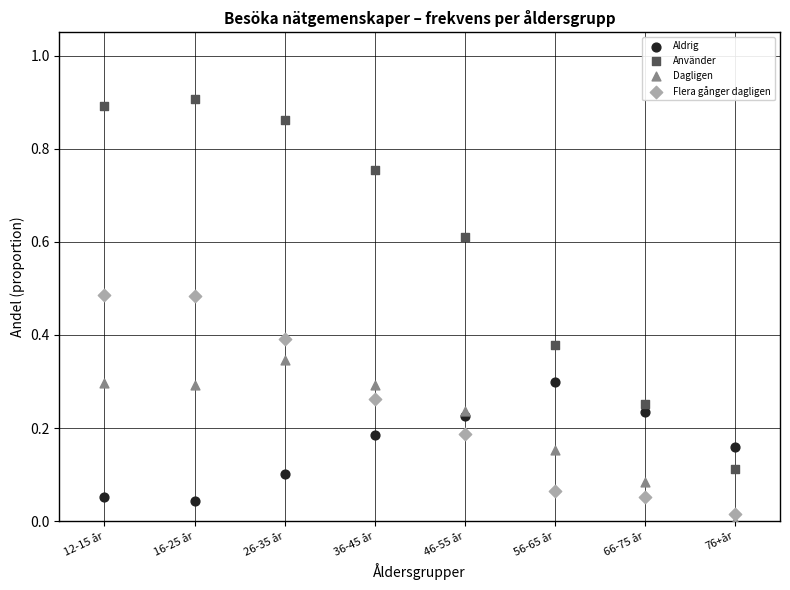

Across all data points, what is the range of X values (max minus min)?

7.0